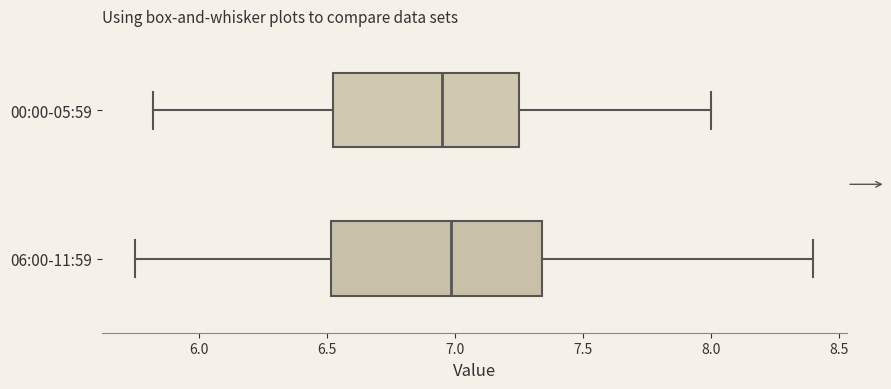

Reading bottom to top, read every box against the x-axis: the position of its median line, the range the box covers, and the ends of its whiskers. The values are not printed on the chart, so give them approximately, as read against the axis.

06:00-11:59: median 7.00, box 6.50 to 7.35, whiskers 5.75 to 8.40
00:00-05:59: median 6.95, box 6.50 to 7.25, whiskers 5.80 to 8.00